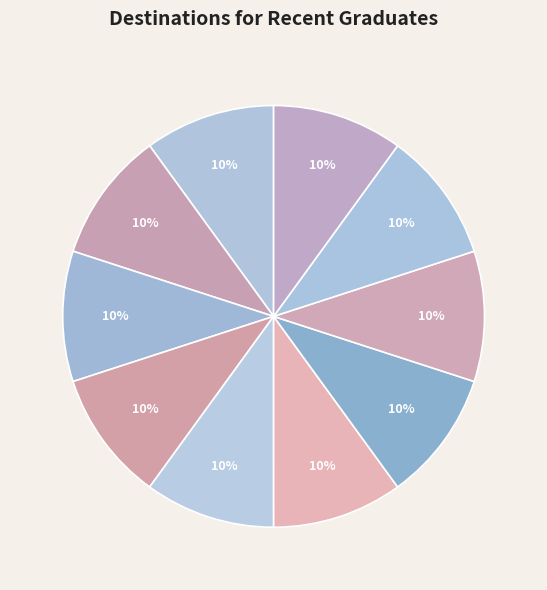

How many slices are in this pie chart?

10